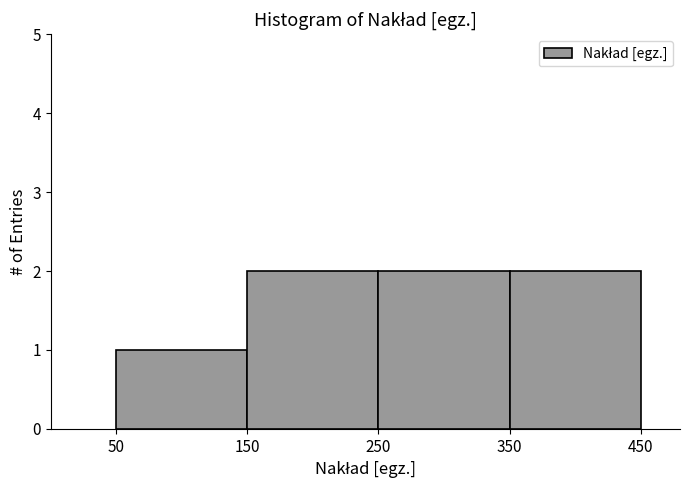

Reading left to right, list every bar in this chart as the range it spans on the x-axis followed by its height. The values are not printed on the chart, so give them approximately, as read against the axis.

50 to 150: 1
150 to 250: 2
250 to 350: 2
350 to 450: 2